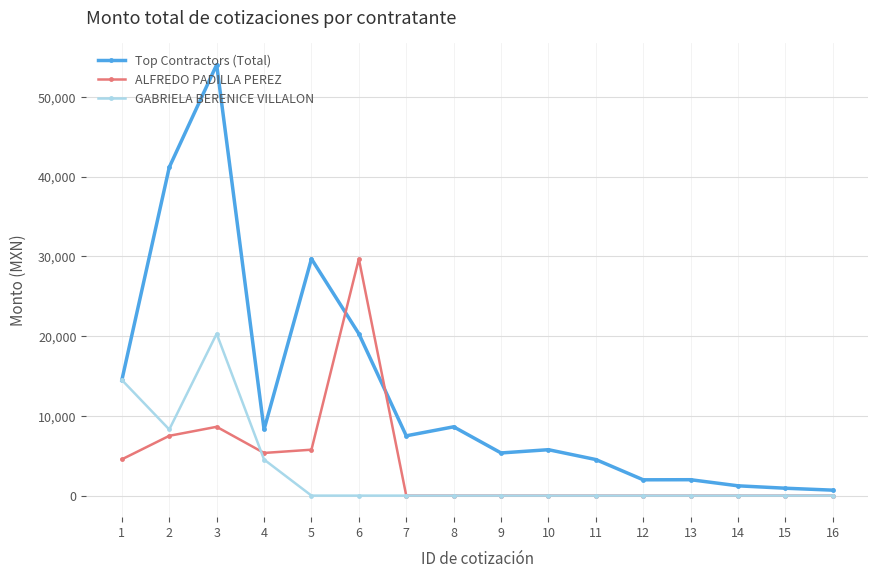

True or false: Top Contractors (Total) has more than 2 interior local peaks.

True